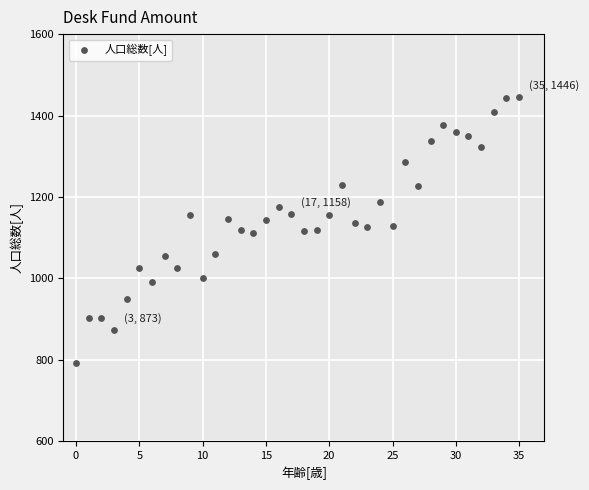

What is the range of Y values (max minus min)?

653